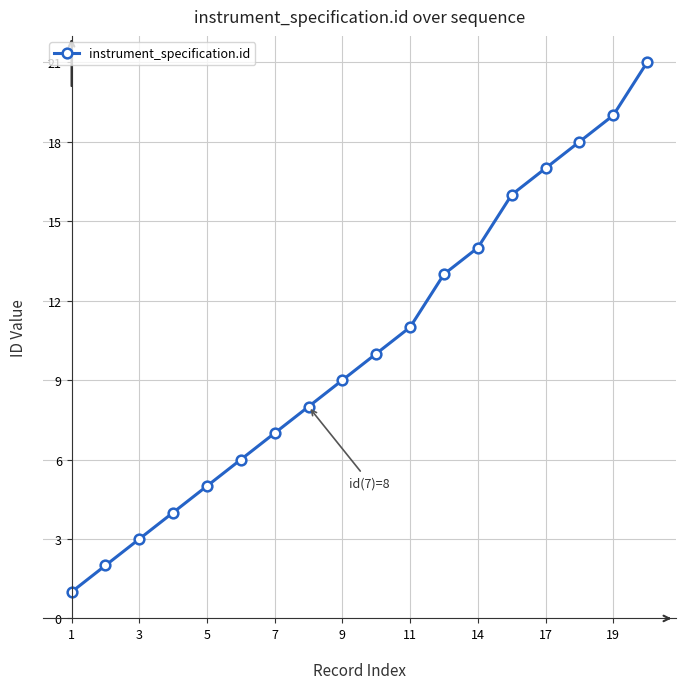

True or false: there are more than 1 points higher than both neighbors.

False